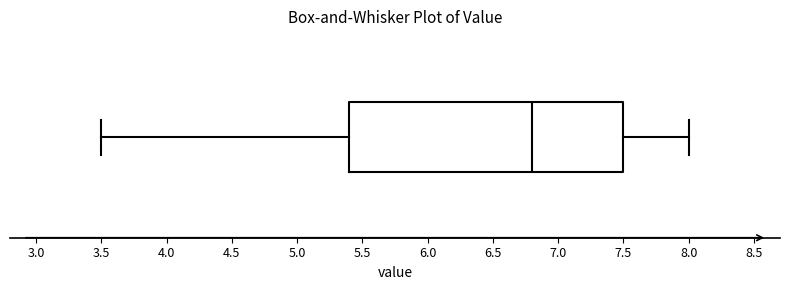

Where does the left whisker of the box end on the x-axis? The values are not printed on the chart, so give them approximately, as read against the axis.

3.5